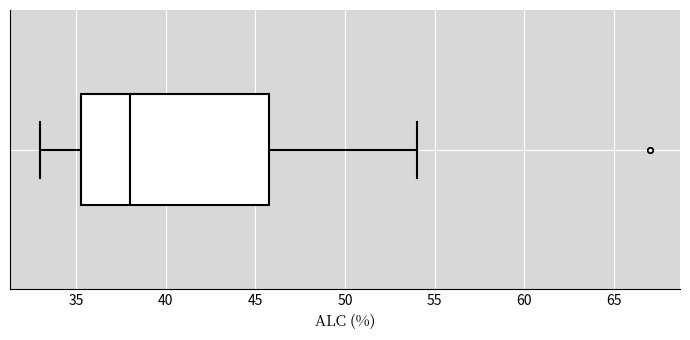

Transcribe this box plot: give where the median line is, the range the box spans, and where the two whiskers end, as read against the x-axis. The values are not printed on the chart, so give them approximately, as read against the axis.

median 38.0, box 35.5 to 46.0, whiskers 33.0 to 54.0